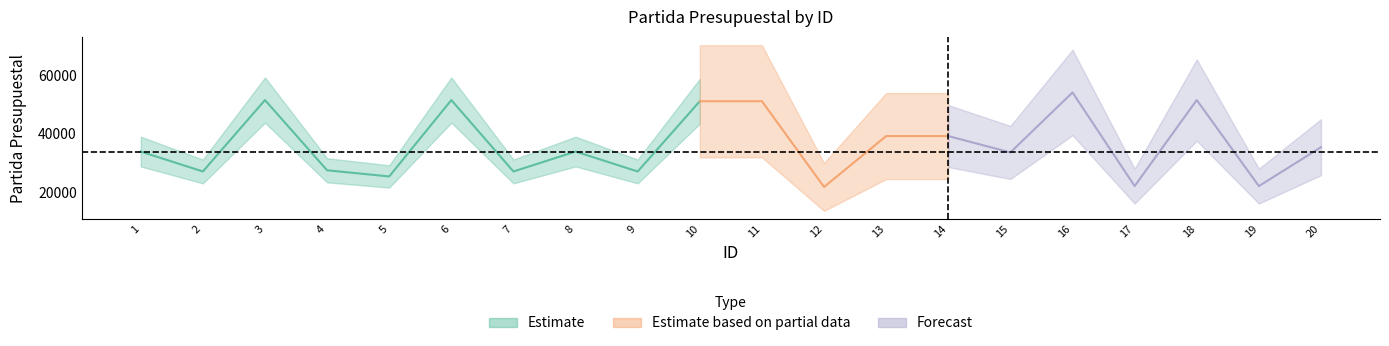

What are all the series names shown in the legend?

Estimate, Estimate based on partial data, Forecast